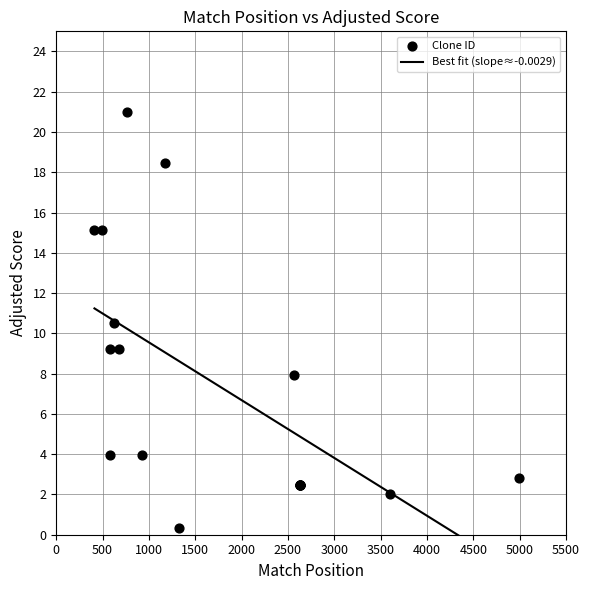

What Y value in the scatter plot is closest to 10?

10.5